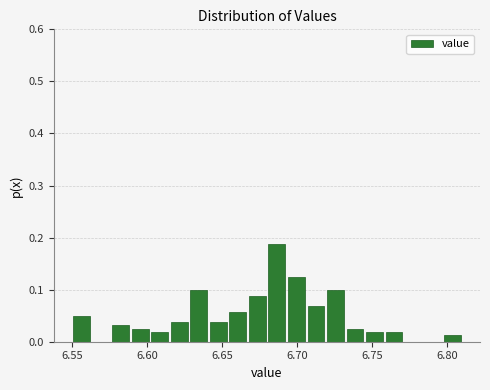

Around what value on the x-axis is the tallest bar? Give the approximate position of its centre, as read against the axis.

6.685